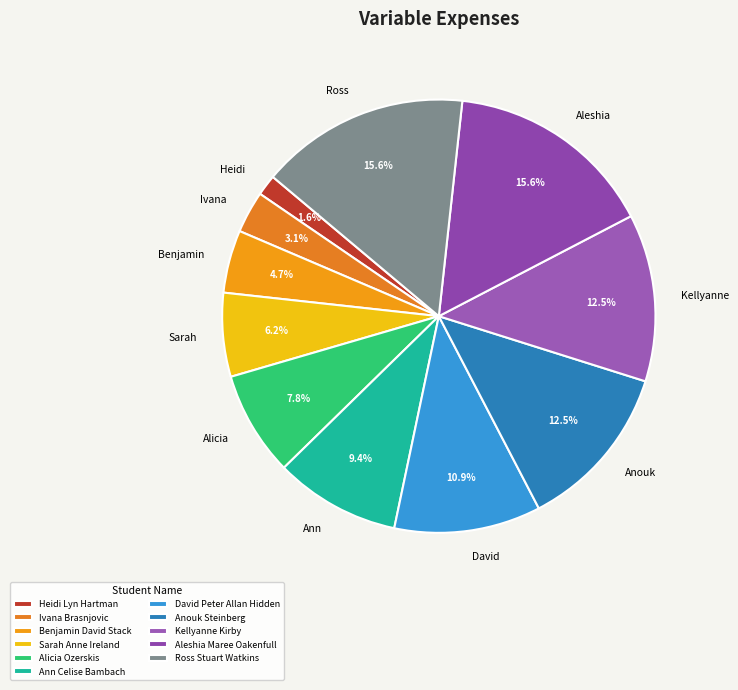

The Ross Stuart Watkins slice represents 16% of the pie. True or false?

True